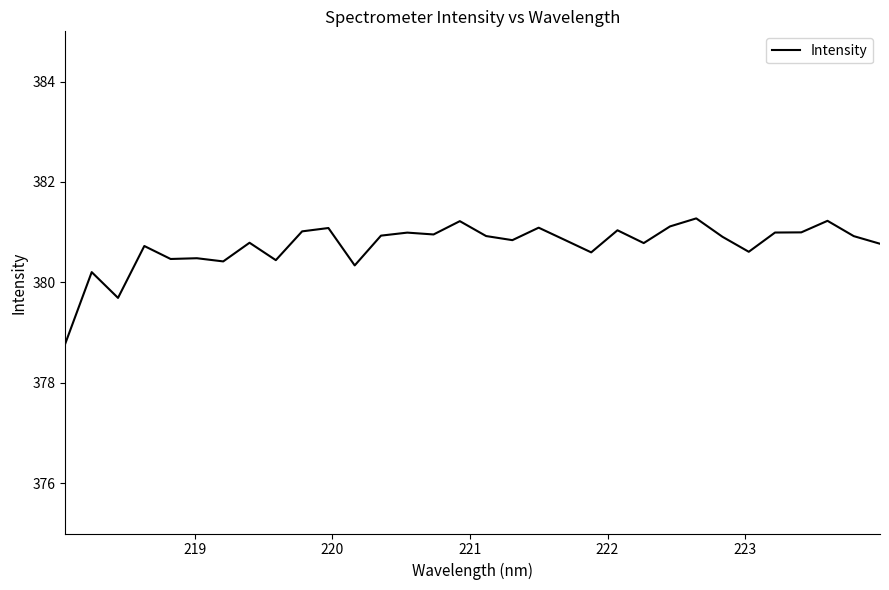

What is the minimum value shown in the chart?

378.8